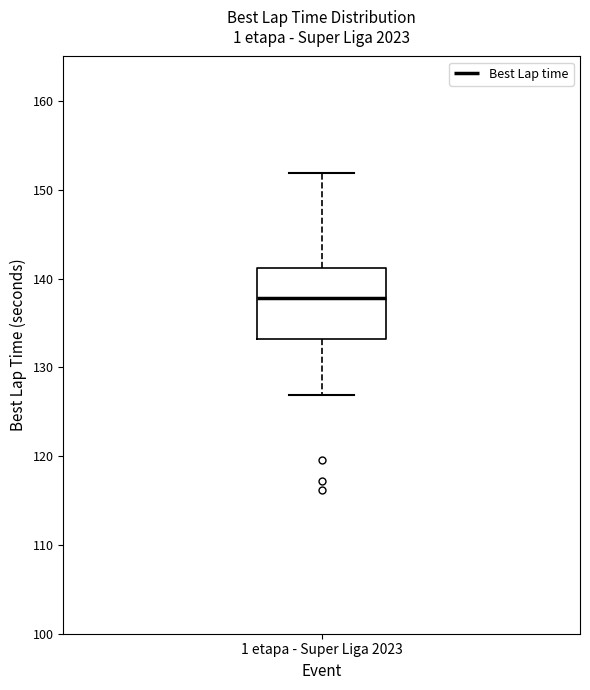

Transcribe this box plot: give where the median line is, the range the box spans, and where the two whiskers end, as read against the y-axis. The values are not printed on the chart, so give them approximately, as read against the axis.

median 138, box 133 to 141, whiskers 127 to 152